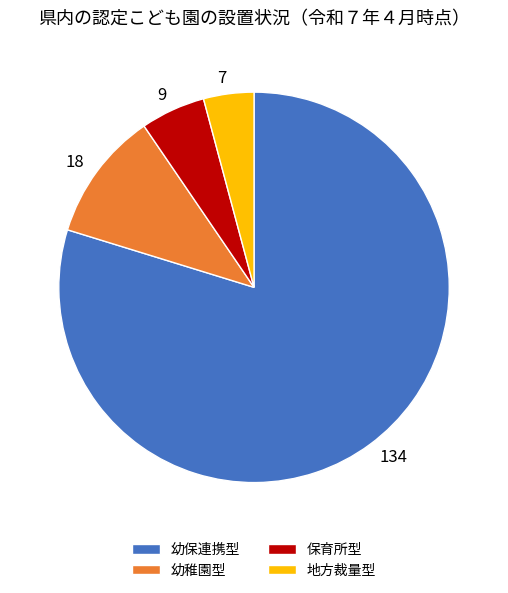

Which category accounts for the majority?

幼保連携型